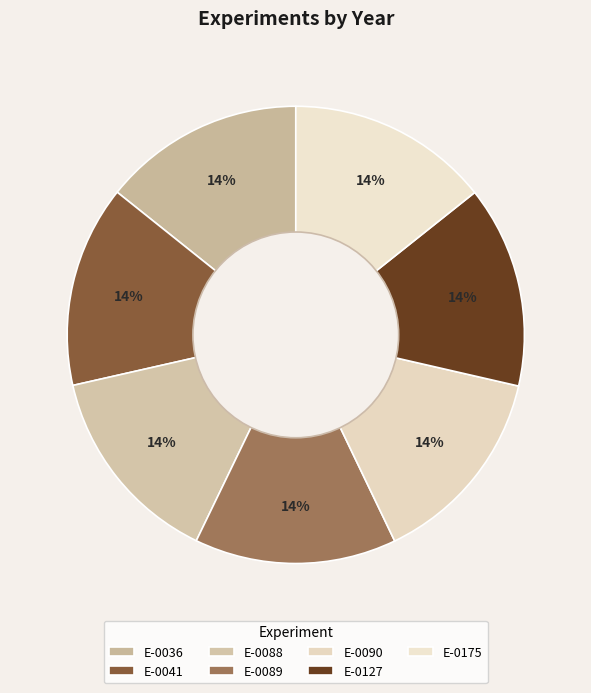

Count the number of slices in the pie.

7